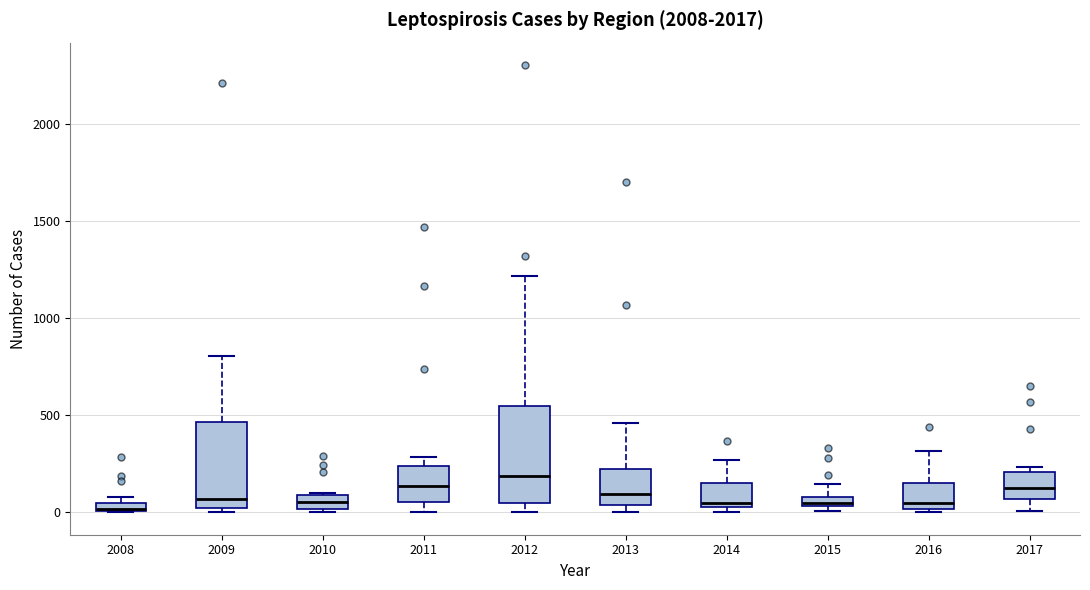

Where is the lower edge of the box at x = 2012 on the y-axis? The values are not printed on the chart, so give them approximately, as read against the axis.

50